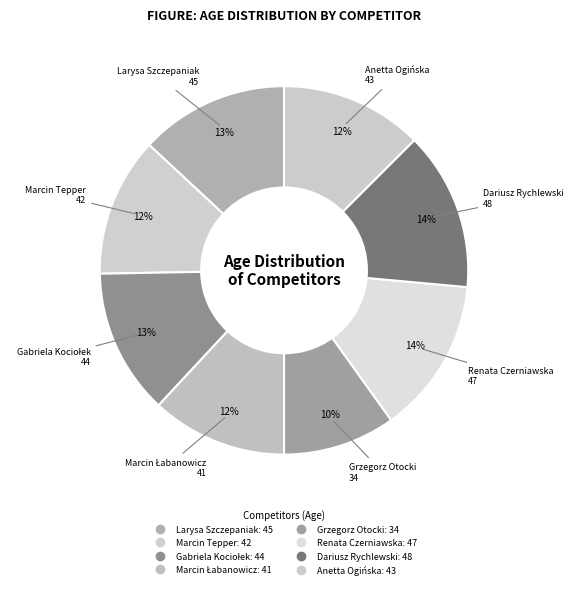

Which category has the smallest portion of the pie?

Grzegorz Otocki